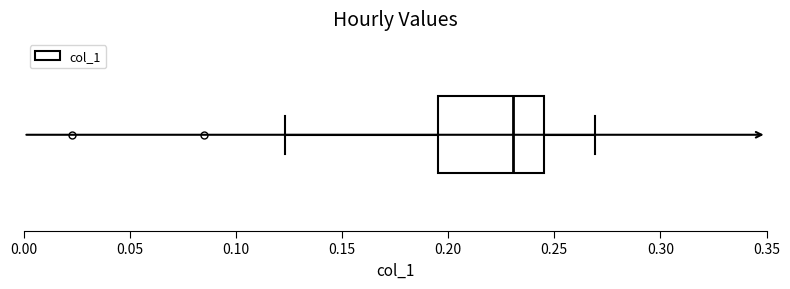

Where does the median line of the box sit on the x-axis? The values are not printed on the chart, so give them approximately, as read against the axis.

0.230